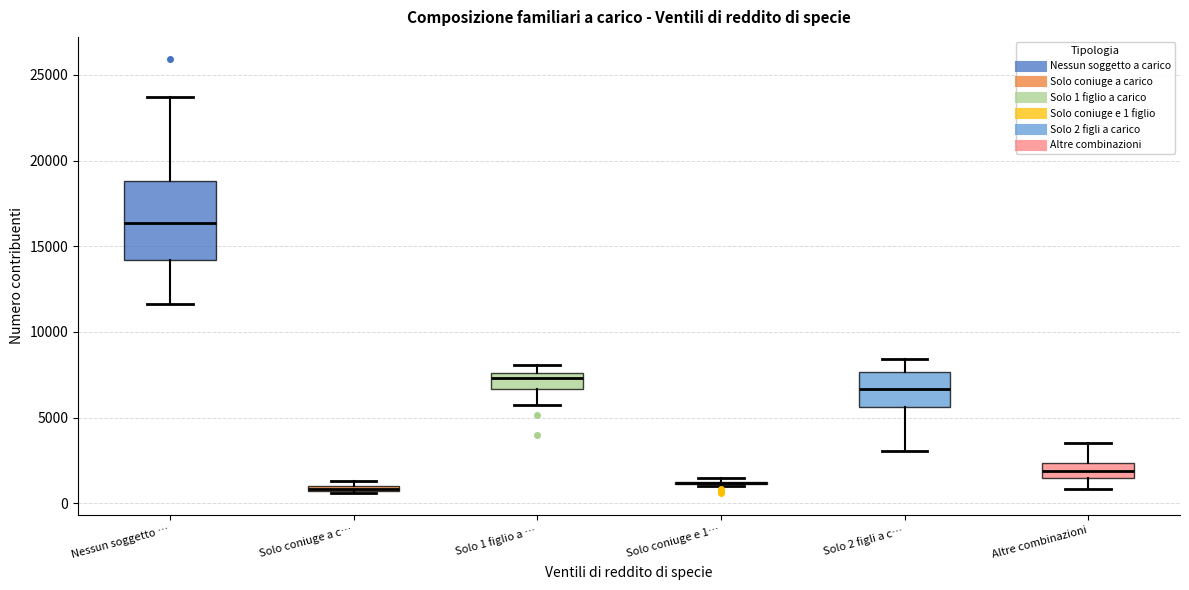

Comparing the boxes themselves (not the whiskers), which one is the tallest?

Nessun soggetto …